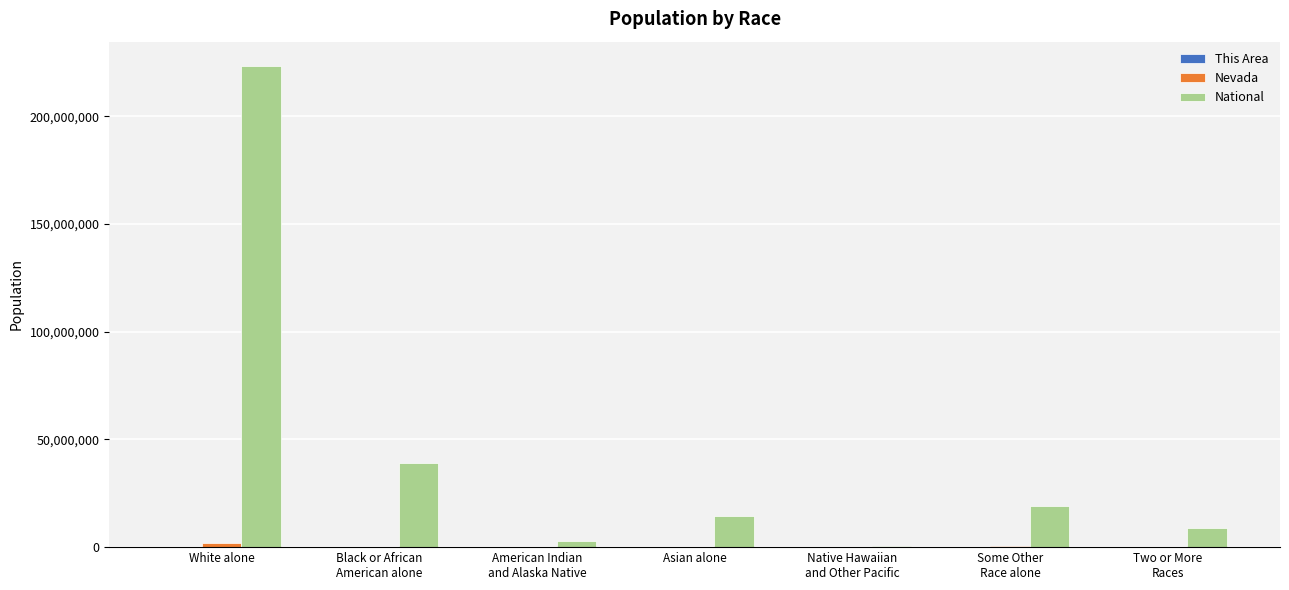

What is the greatest value displayed?

223553265